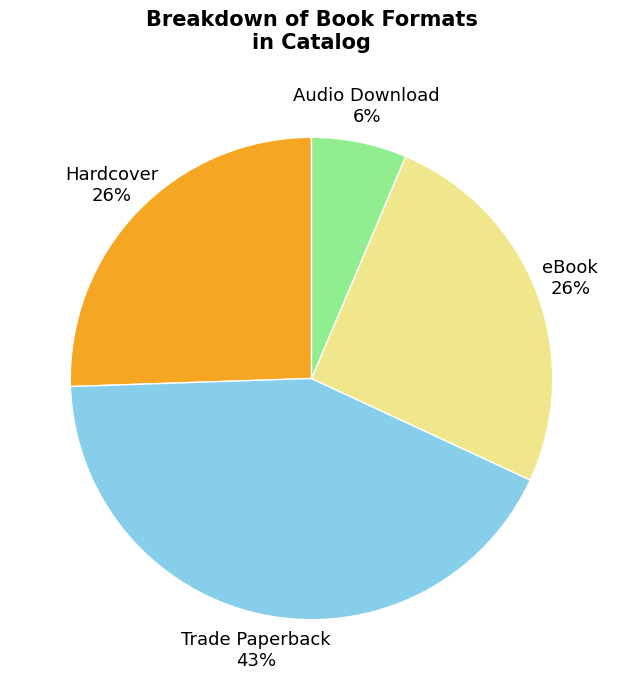

To the nearest percent, what is the combined percentage of Audio Download and eBook?

32%